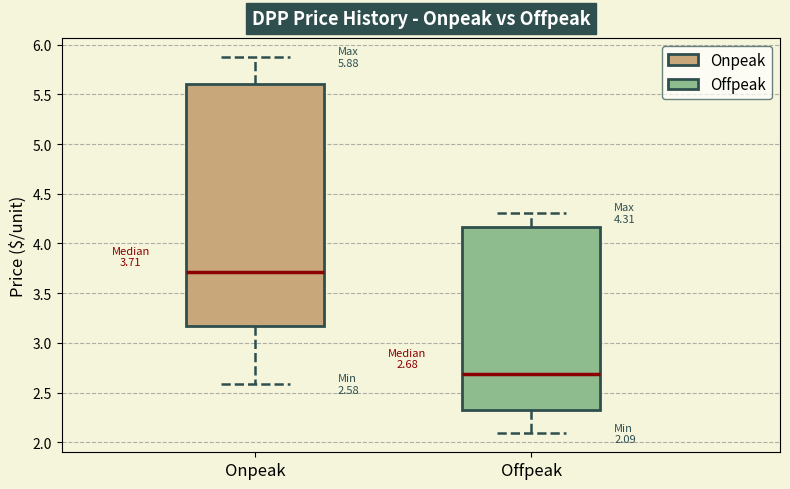

Comparing the boxes themselves (not the whiskers), which one is the tallest?

Onpeak